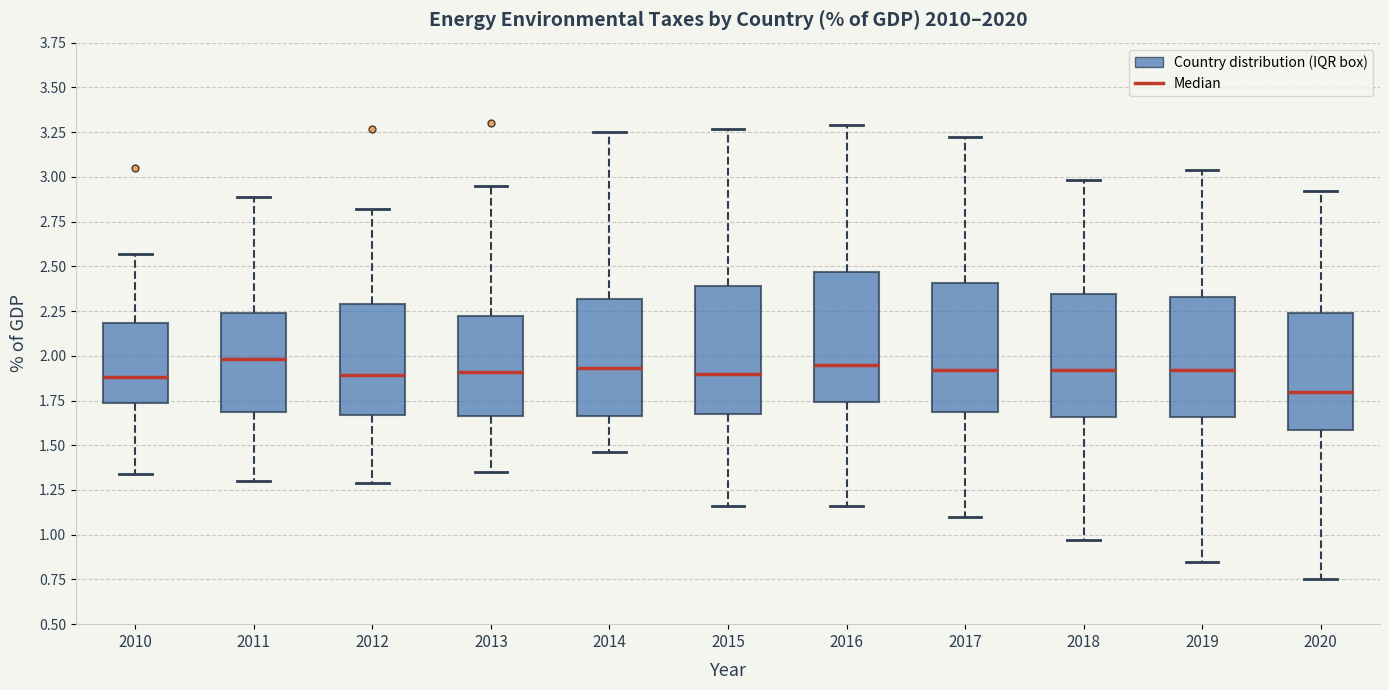

Which box's median line is the lowest?

2020